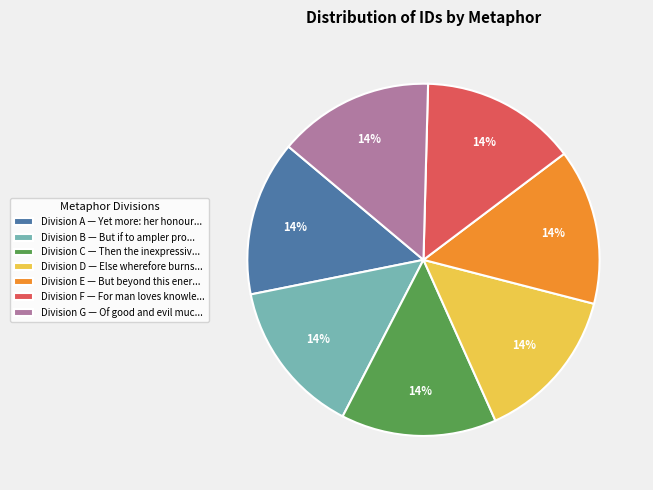

To the nearest percent, what is the average slice percentage?

14%